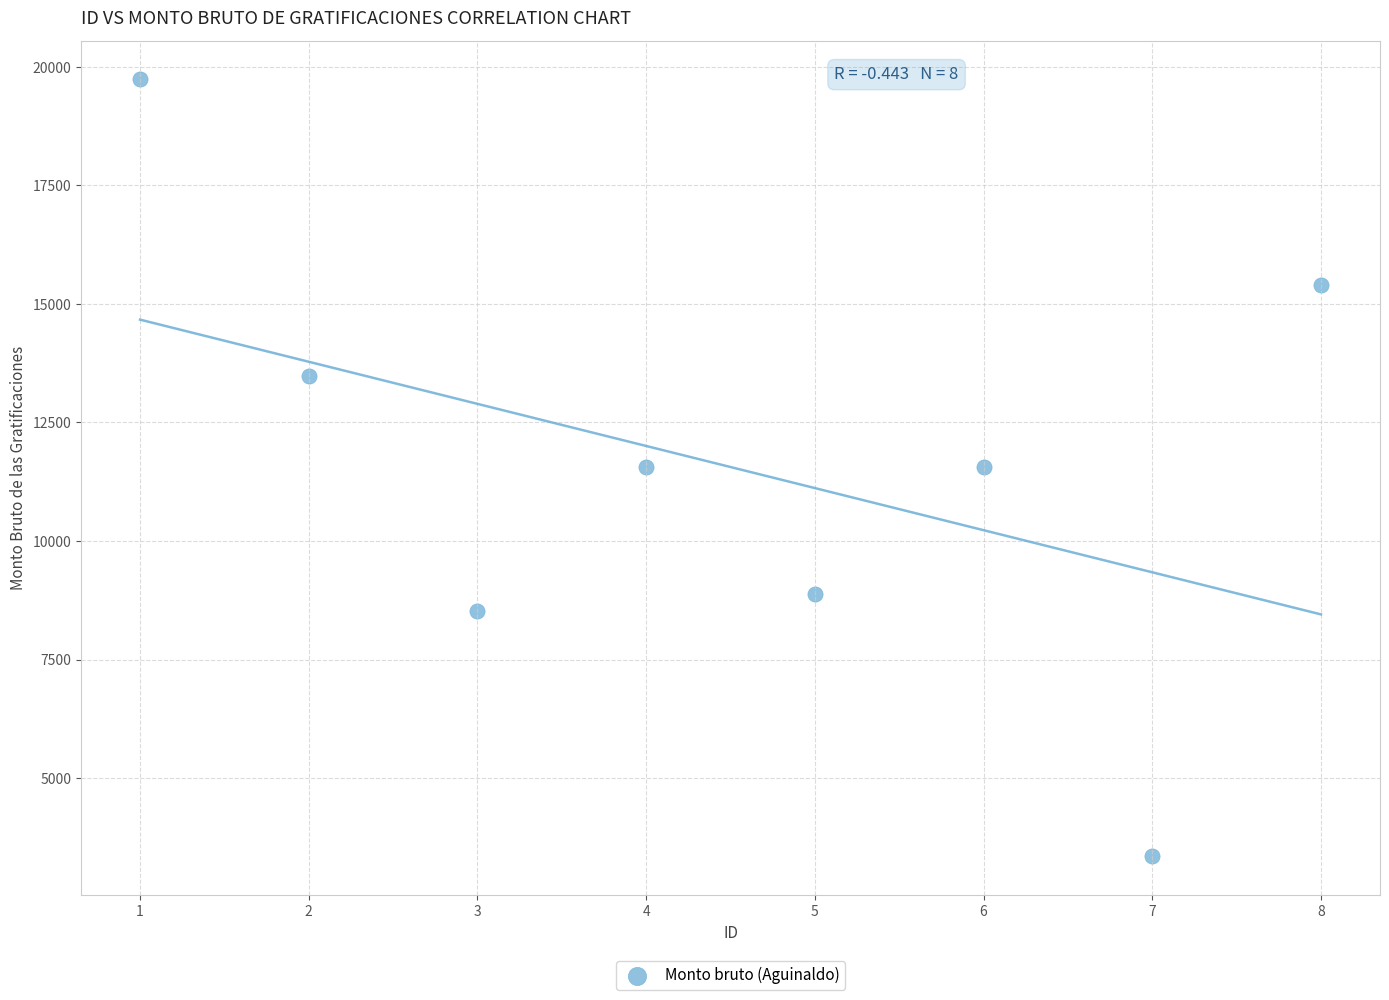

What is the range of Y values (max minus min)?

16385.5